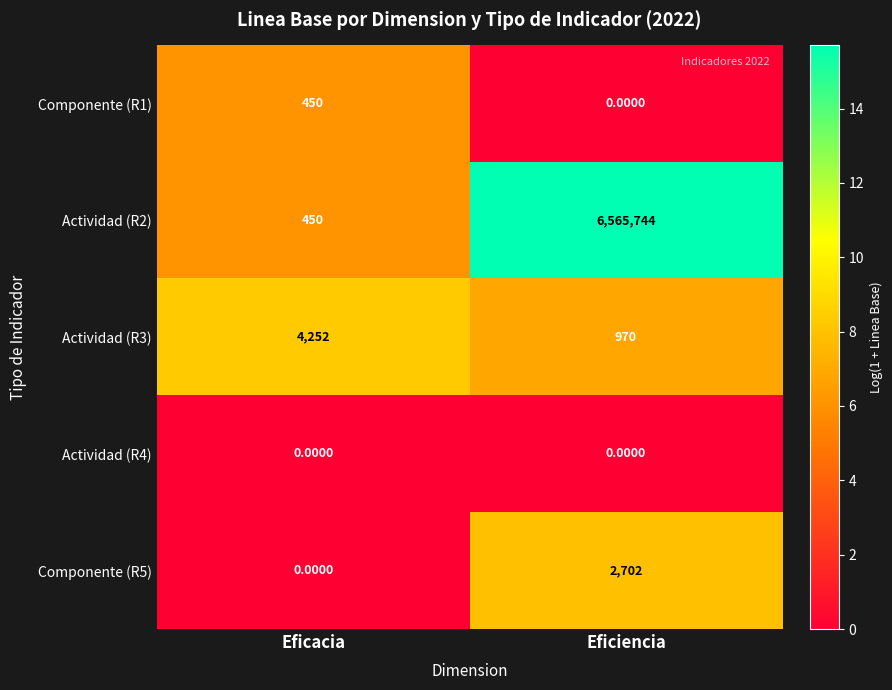

List the labels in order of Componente (R1) value, largest first.

Eficacia, Eficiencia